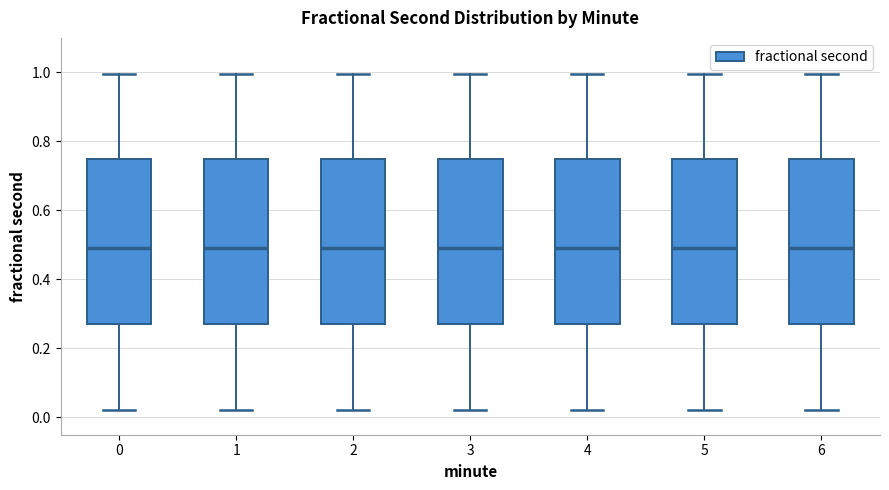

Where does the upper whisker of the box at x = 6 end on the y-axis? The values are not printed on the chart, so give them approximately, as read against the axis.

1.00